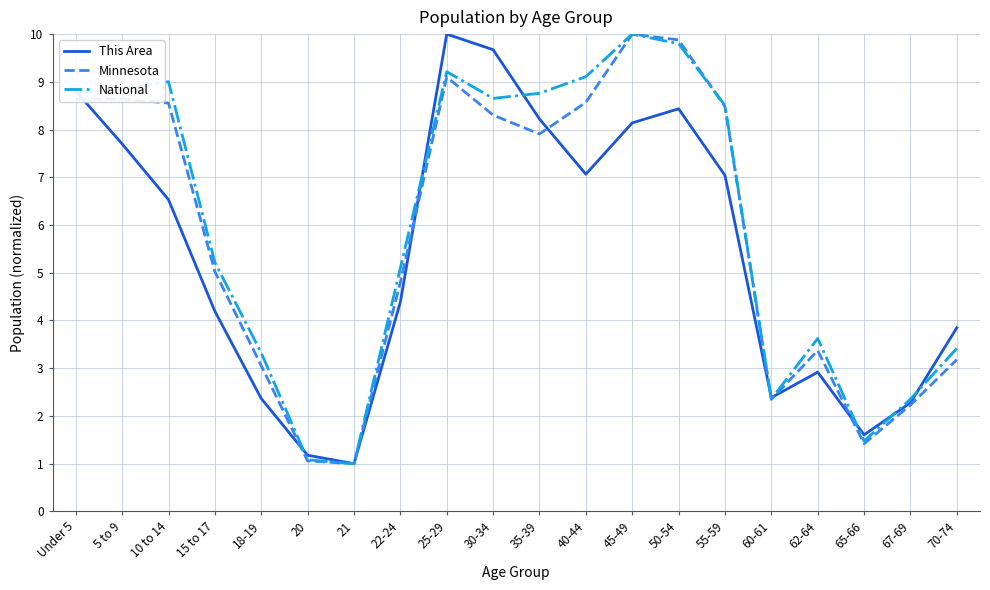

What position from the right is 20?

15